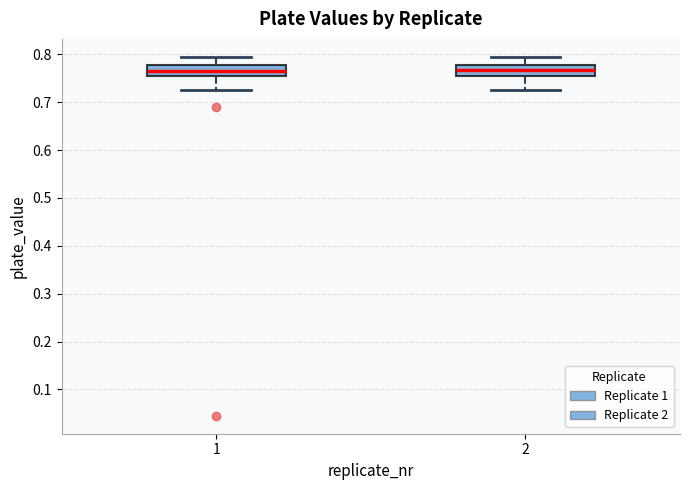

Reading left to right, transcribe this box plot: for each box, give where its median line is, the range the box spans, and where its two whiskers end, as read against the y-axis. The values are not printed on the chart, so give them approximately, as read against the axis.

1: median 0.76, box 0.75 to 0.78, whiskers 0.73 to 0.79
2: median 0.77, box 0.75 to 0.78, whiskers 0.73 to 0.79